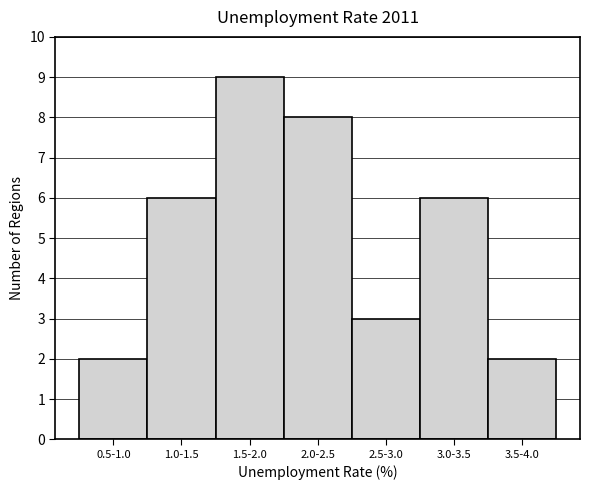

Reading left to right, transcribe all the data shown in this chart.

0.5-1.0=2	1.0-1.5=6	1.5-2.0=9	2.0-2.5=8	2.5-3.0=3	3.0-3.5=6	3.5-4.0=2